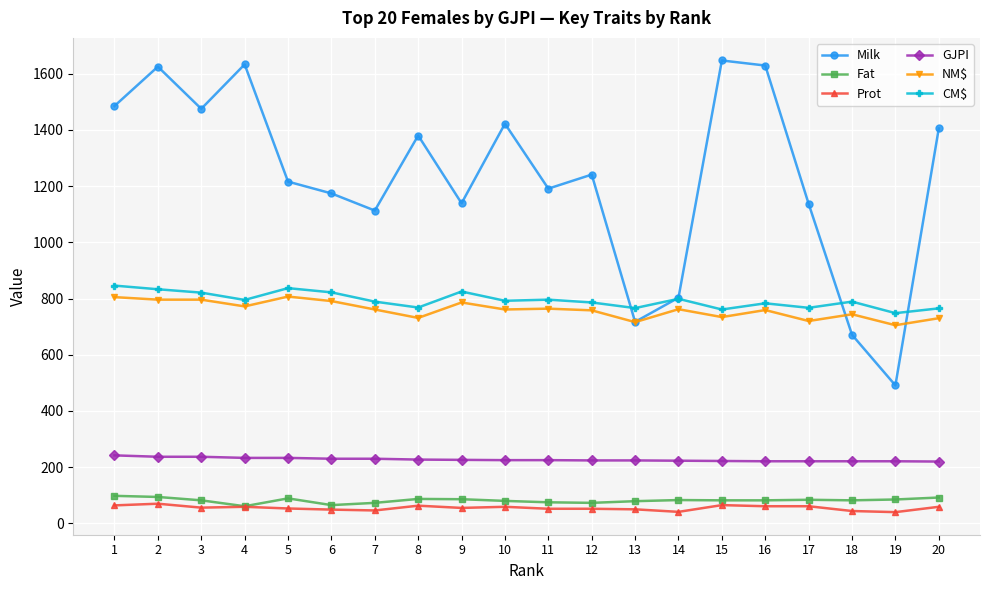

What are all the series names shown in the legend?

Milk, Fat, Prot, GJPI, NM$, CM$